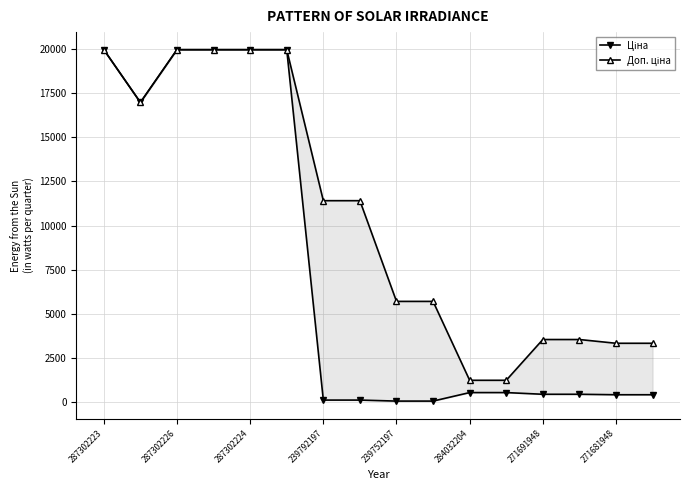

At which category does the chart reach its peak across all series?

287302223